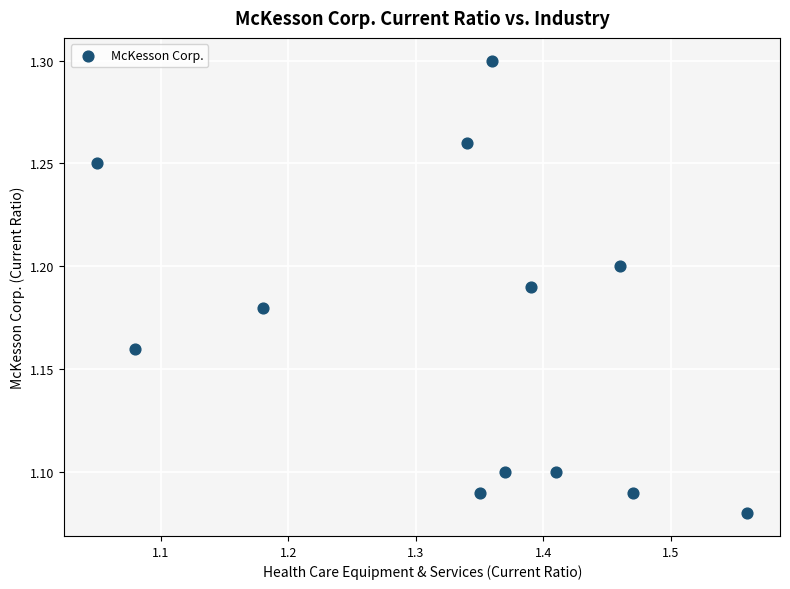

What is the range of X values (max minus min)?

0.5